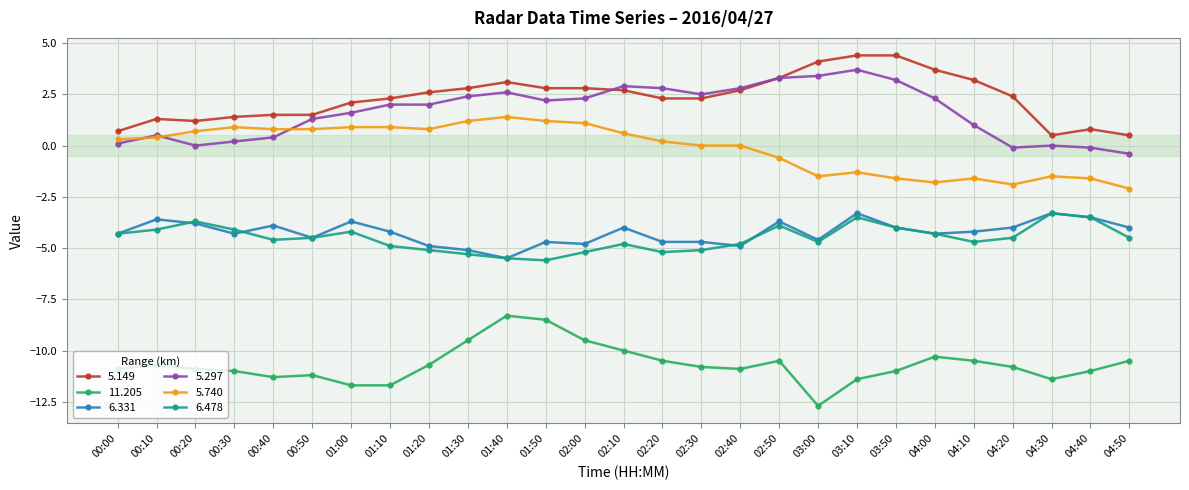

What is the difference between the second highest and second lowest values in the 6.478 series?

2.0